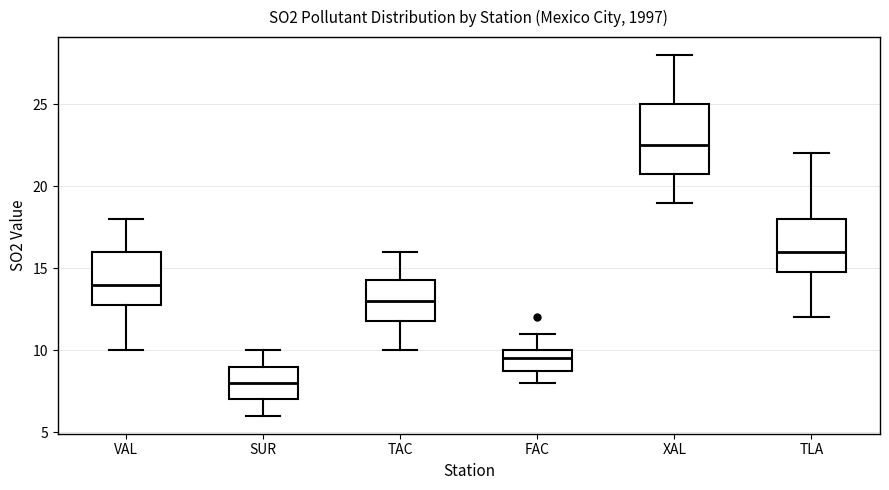

Which box has the highest median line?

XAL